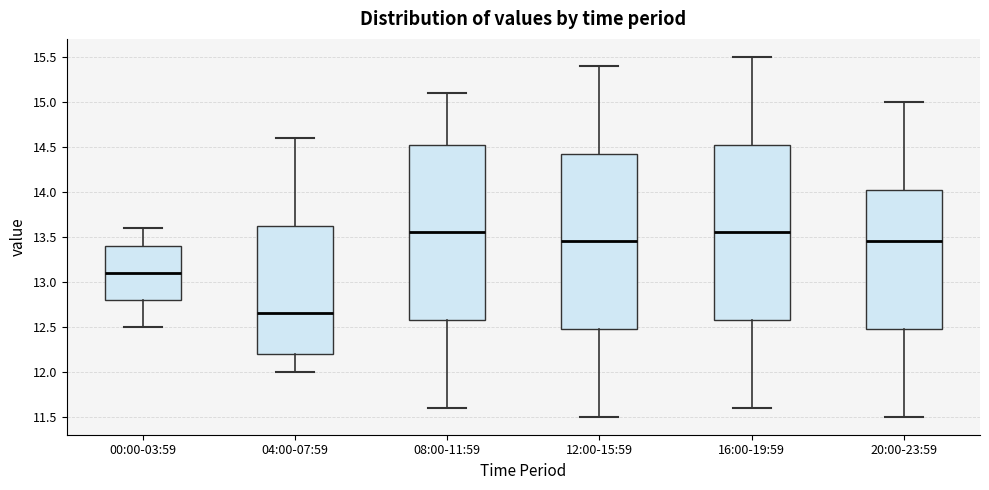

Where does the upper whisker of the box for 16:00-19:59 end on the y-axis? The values are not printed on the chart, so give them approximately, as read against the axis.

15.50